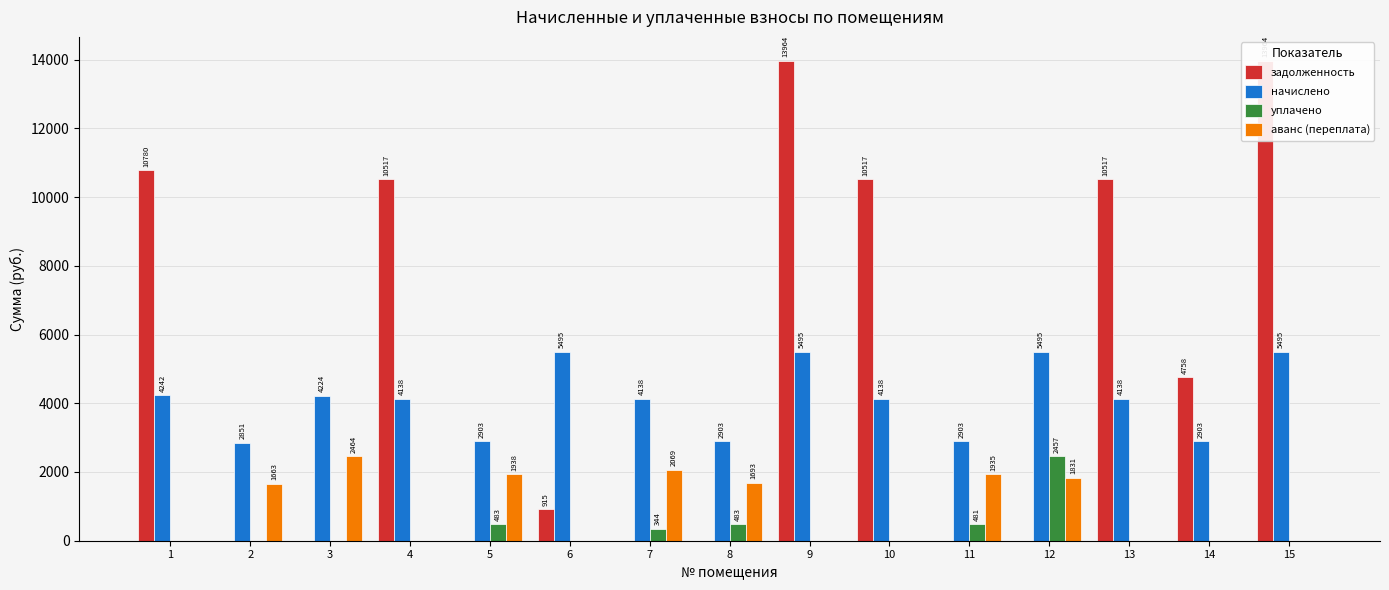

What is the average value of the задолженность series?

5062.3